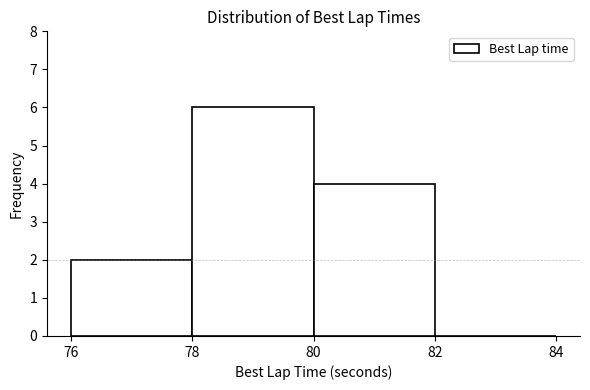

Reading left to right, transcribe this chart: for each bar, give the range it covers on the x-axis and its height. The values are not printed on the chart, so give them approximately, as read against the axis.

76 to 78: 2
78 to 80: 6
80 to 82: 4
82 to 84: 0